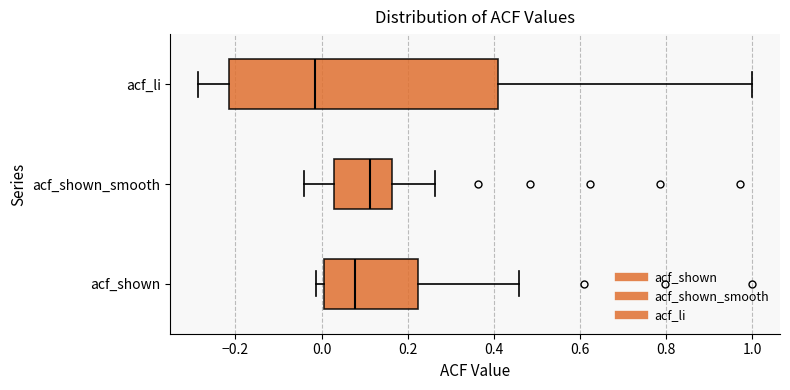

Which box's median line is the furthest to the right?

acf_shown_smooth